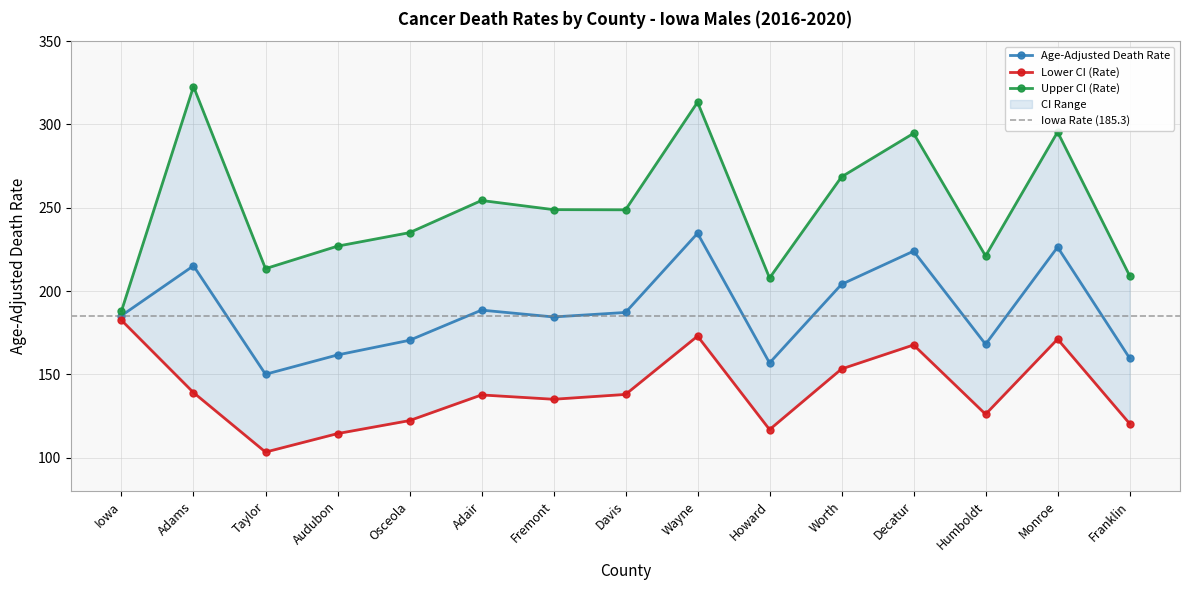

What is the label of the 8th point from the left?

Davis